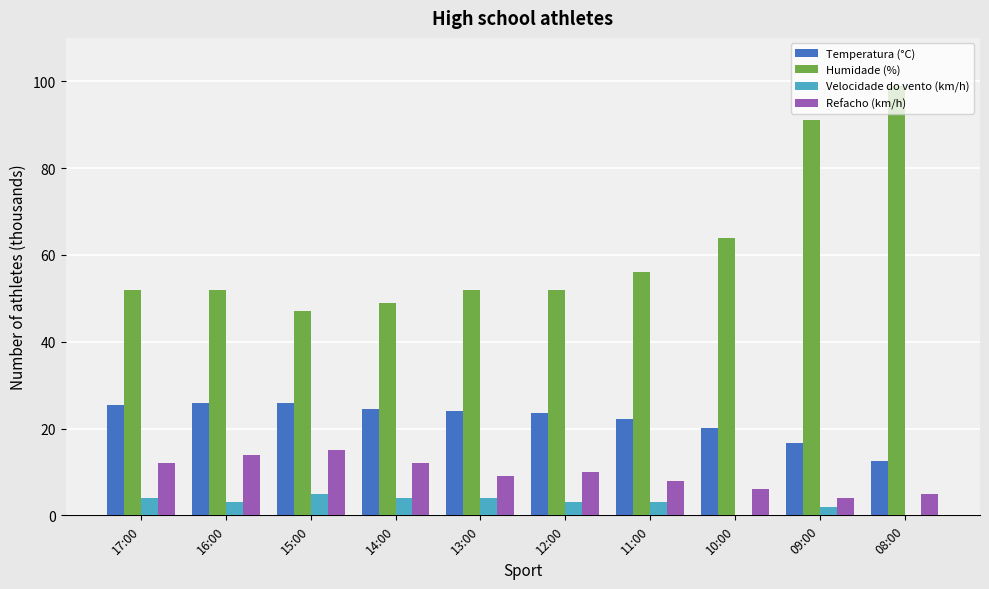

What is the maximum value shown in the chart?

99.0